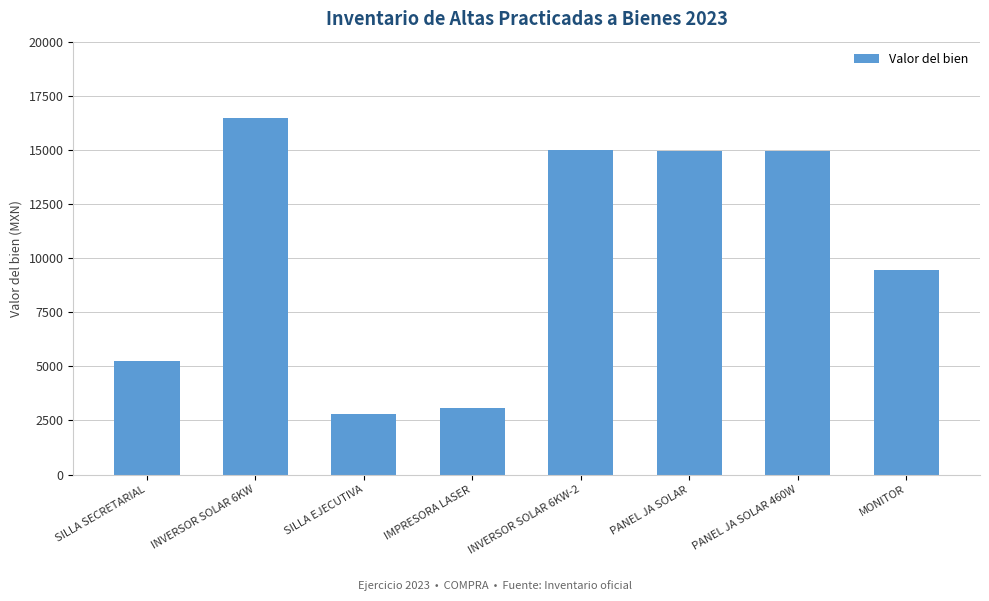

Does the chart contain stacked bars?

No